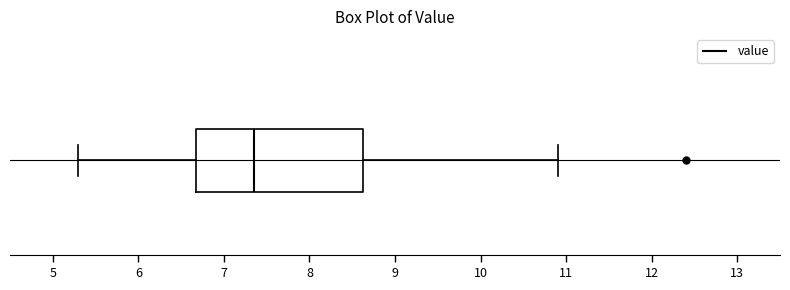

Read this box plot against the x-axis: the position of the median line, the range covered by the box, and the ends of both whiskers. The values are not printed on the chart, so give them approximately, as read against the axis.

median 7.4, box 6.7 to 8.6, whiskers 5.3 to 10.9